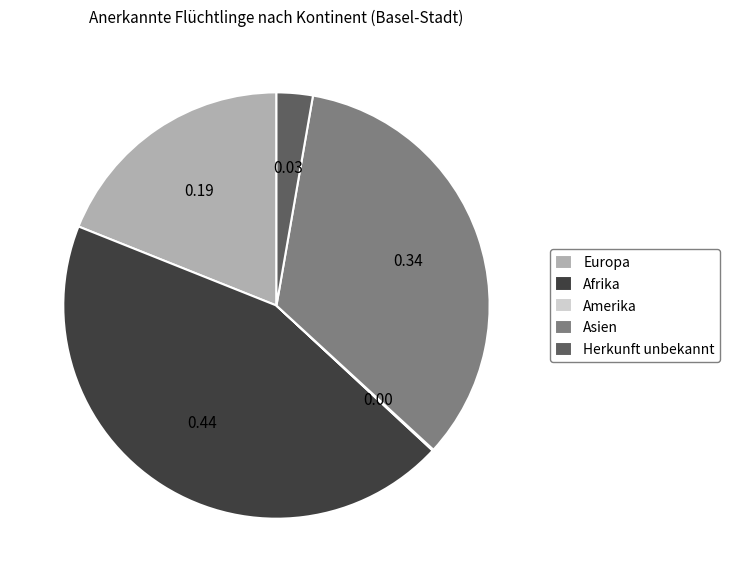

The Afrika slice represents 58% of the pie. True or false?

False